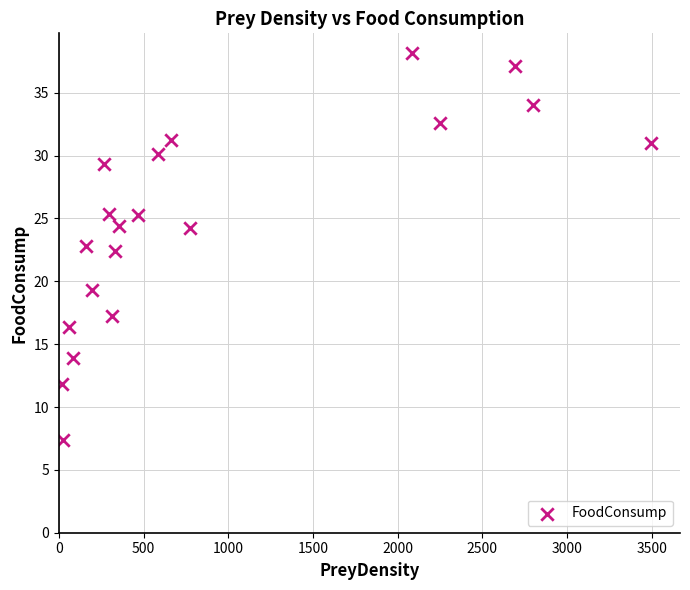

What is the range of Y values (max minus min)?

30.8